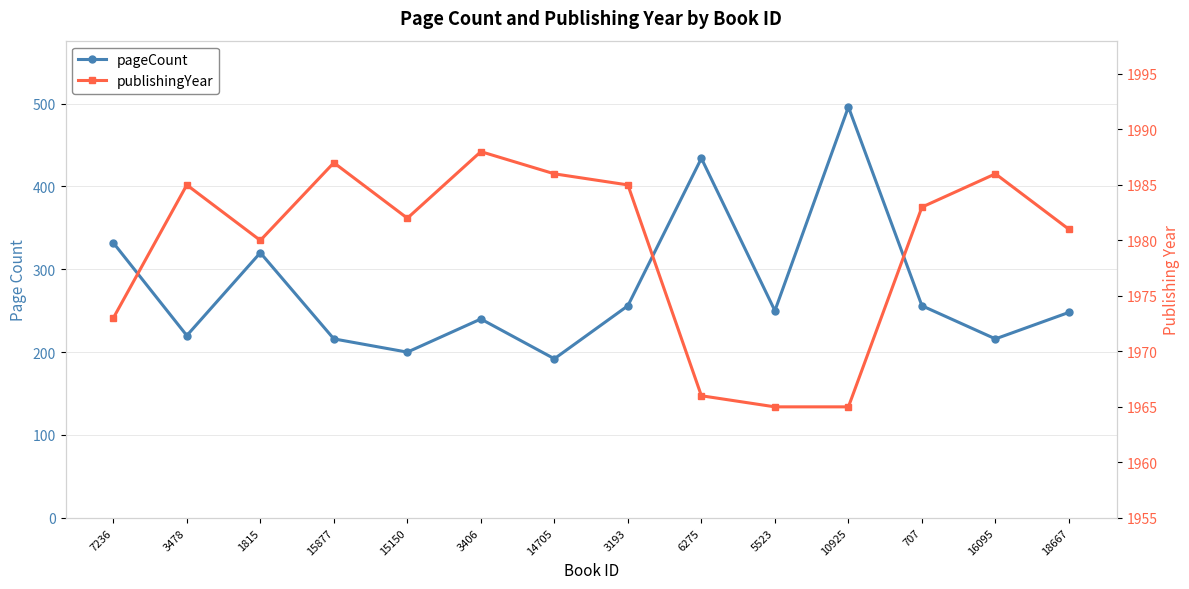

How many data points in publishingYear are above 1983?

6